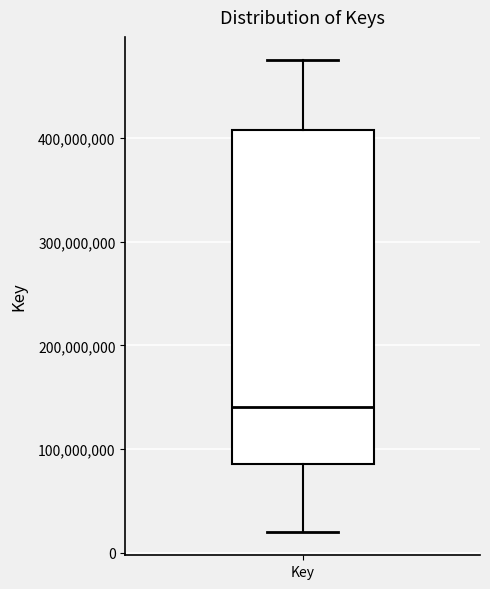

Transcribe this box plot: give where the median line is, the range the box spans, and where the two whiskers end, as read against the y-axis. The values are not printed on the chart, so give them approximately, as read against the axis.

median 140000000, box 90000000 to 410000000, whiskers 20000000 to 470000000